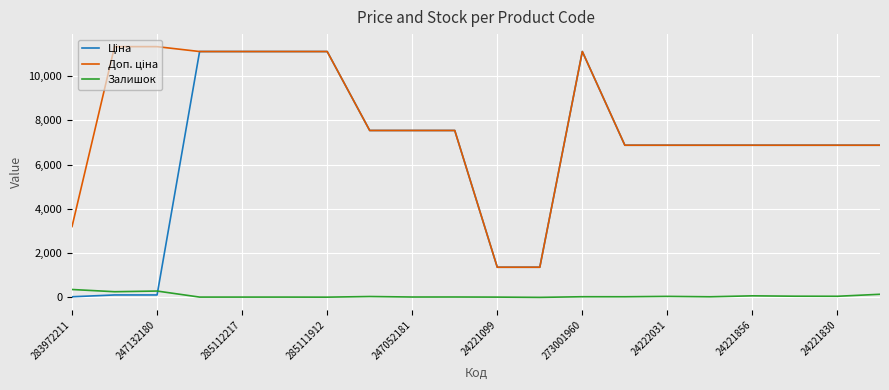

What is the maximum value shown in the chart?

11334.0